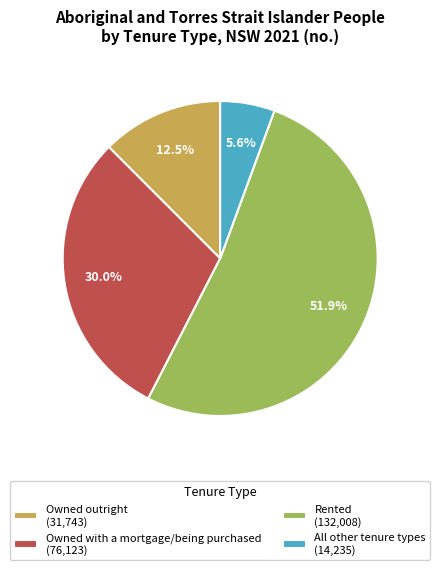

What is the ratio of the value at Rented (132,008) to the value at All other tenure types (14,235)?

9.3